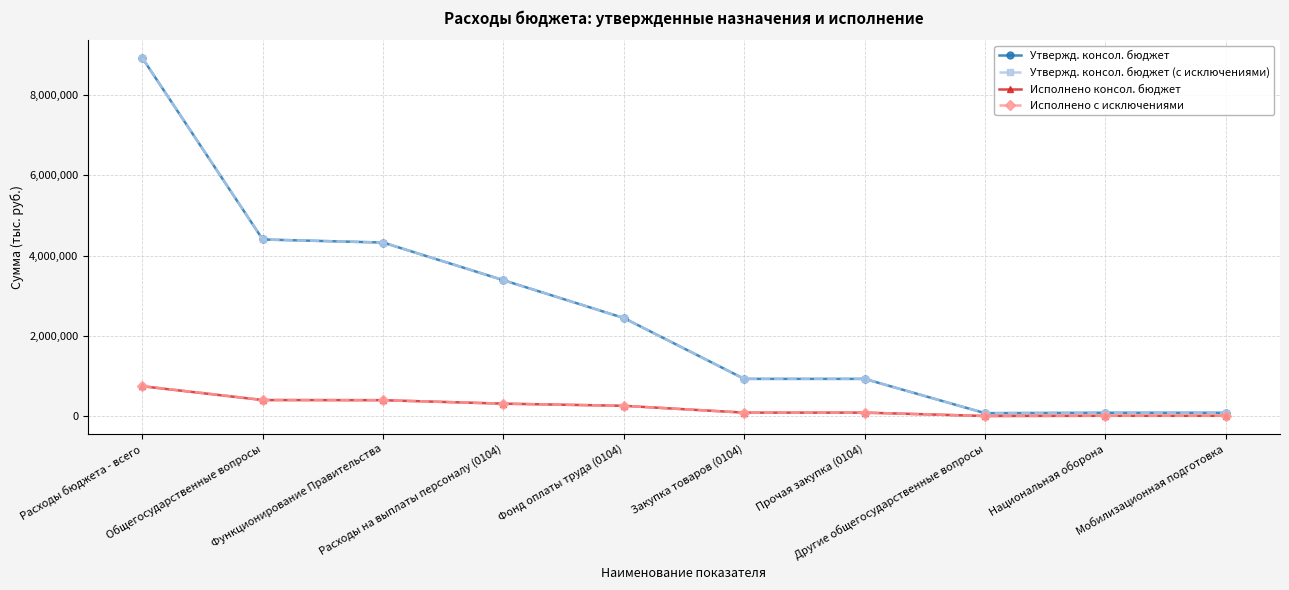

Does the chart have visible grid lines?

Yes